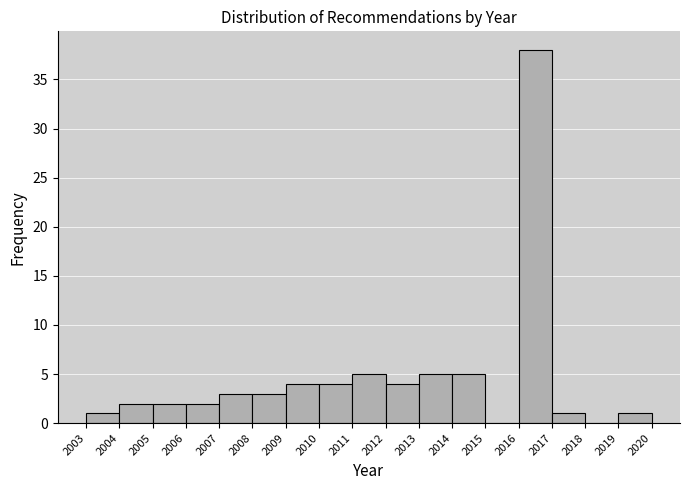

Reading left to right, transcribe this chart: for each bar, give the range it covers on the x-axis and its height. The values are not printed on the chart, so give them approximately, as read against the axis.

2003 to 2004: 1
2004 to 2005: 2
2005 to 2006: 2
2006 to 2007: 2
2007 to 2008: 3
2008 to 2009: 3
2009 to 2010: 4
2010 to 2011: 4
2011 to 2012: 5
2012 to 2013: 4
2013 to 2014: 5
2014 to 2015: 5
2015 to 2016: 0
2016 to 2017: 38
2017 to 2018: 1
2018 to 2019: 0
2019 to 2020: 1